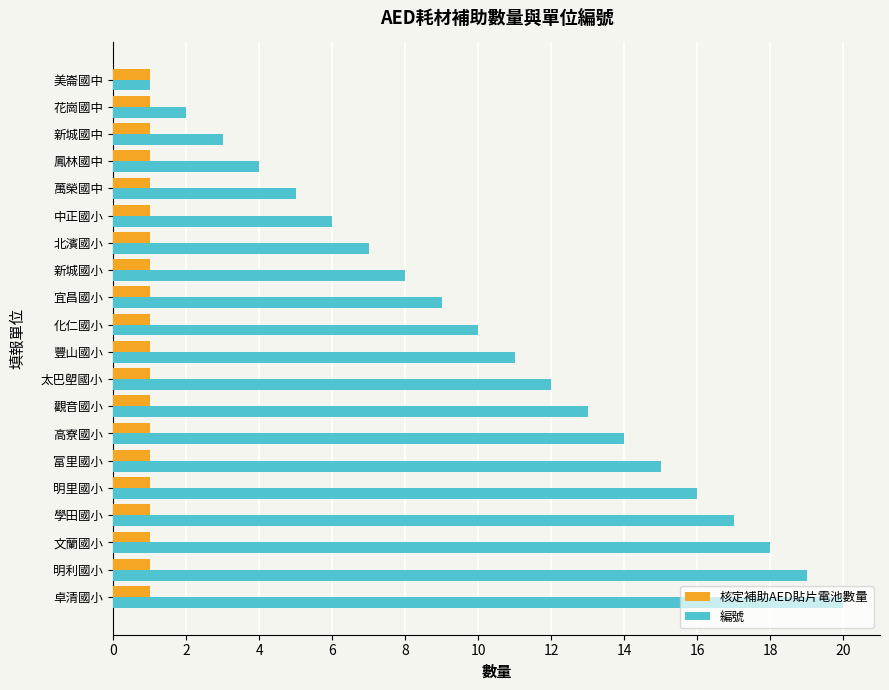

At which category is the sum across all series the highest?

卓清國小